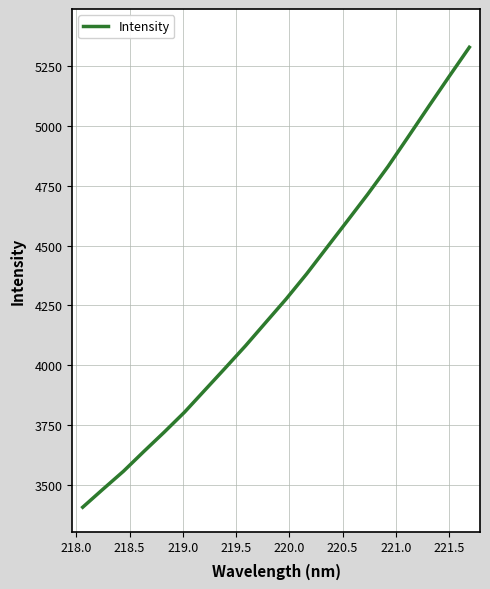

What is the difference between the maximum and minimum values?

1920.1